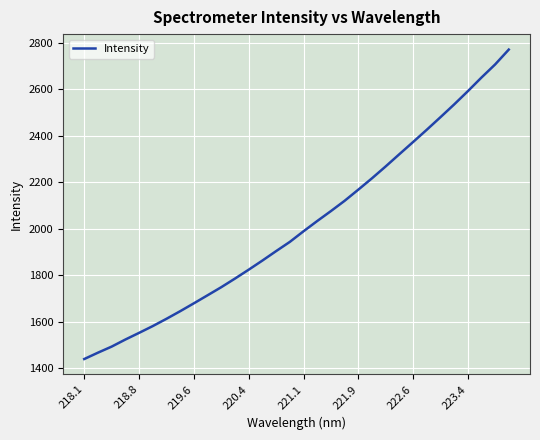

What is the minimum value shown in the chart?

1439.7